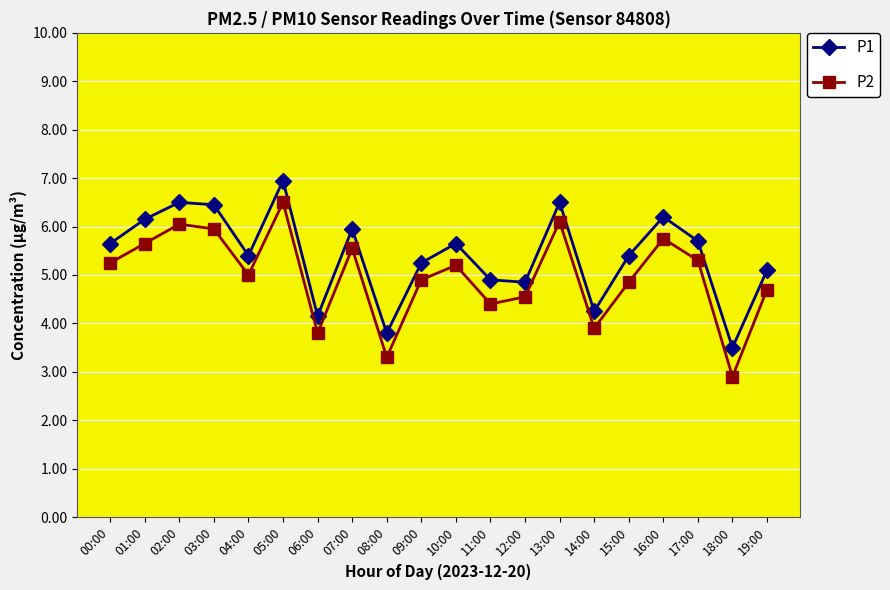

Between 02:00 and 09:00, which series saw the biggest shift?

P1